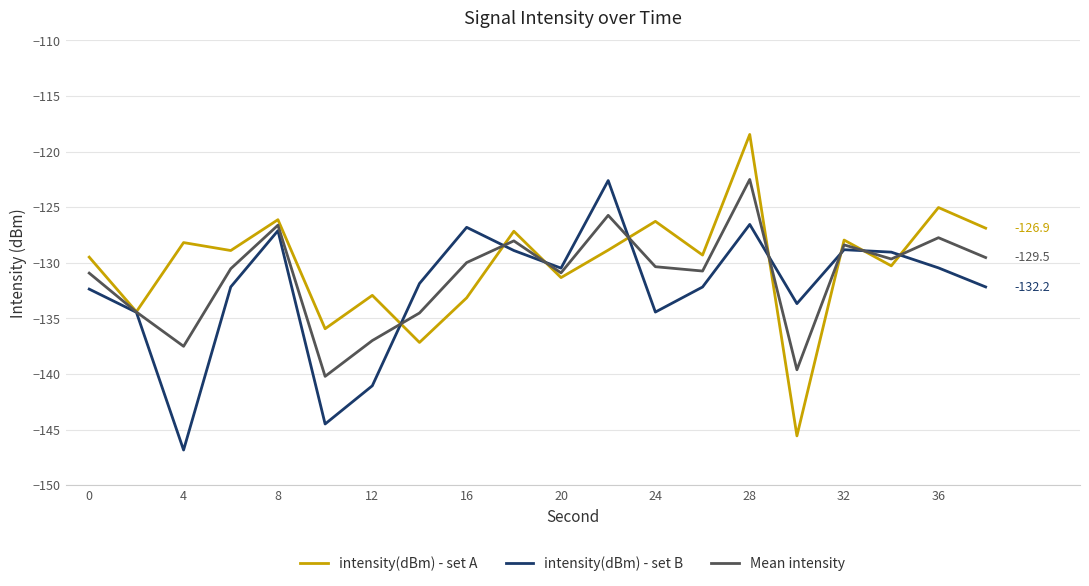

At which category is the sum across all series the highest?

28